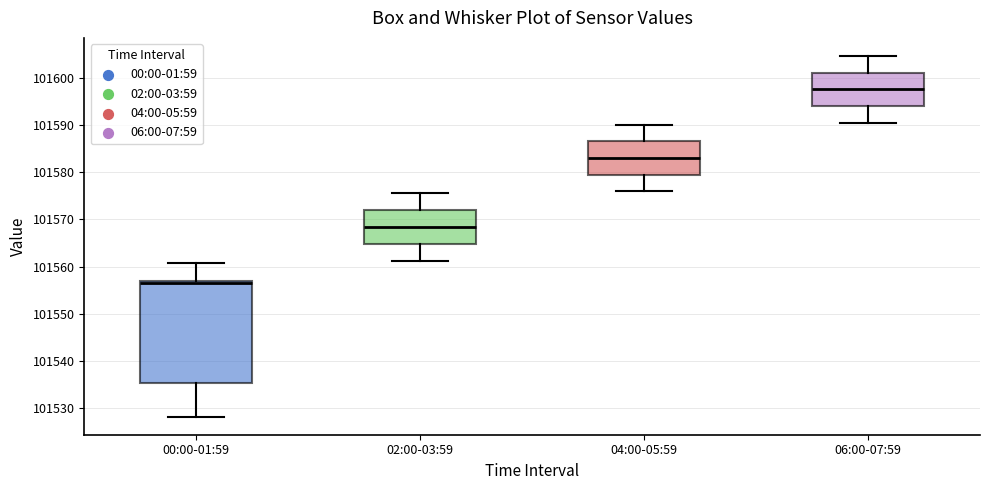

Which box's median line is the highest?

06:00-07:59